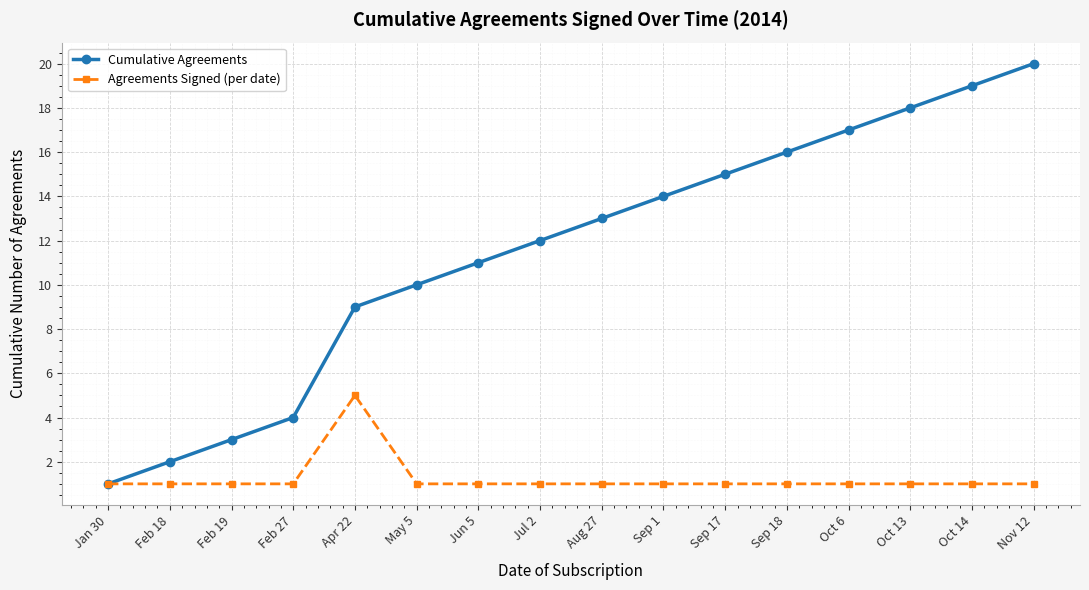

Which series has the largest total across all categories?

Cumulative Agreements